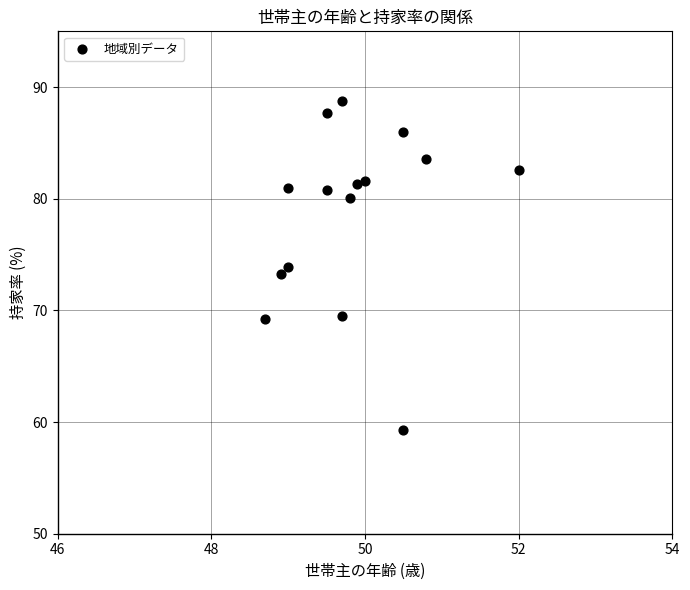

What is the range of X values (max minus min)?

3.3